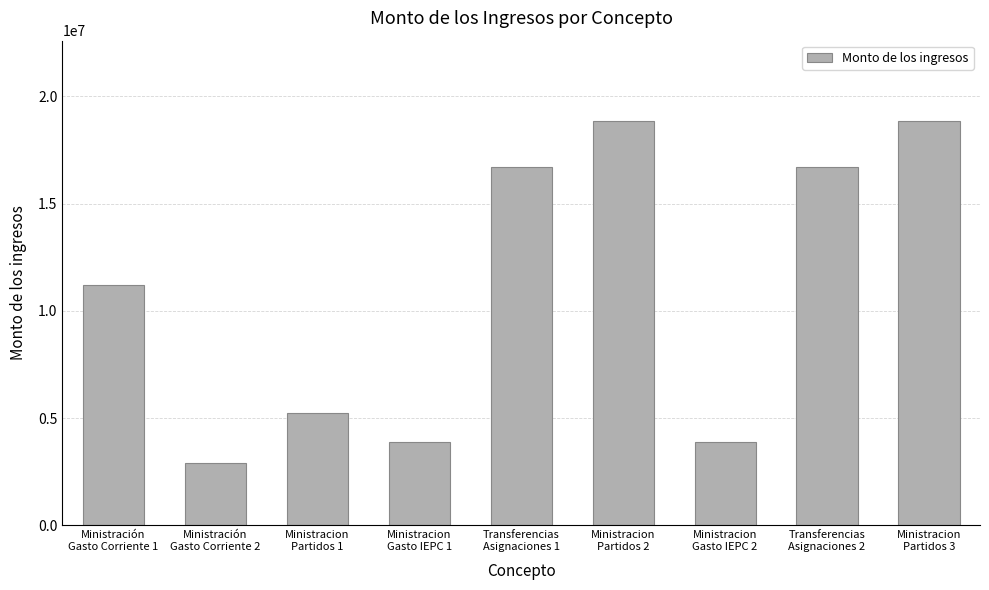

What is the difference between the maximum and minimum values?

15905446.0